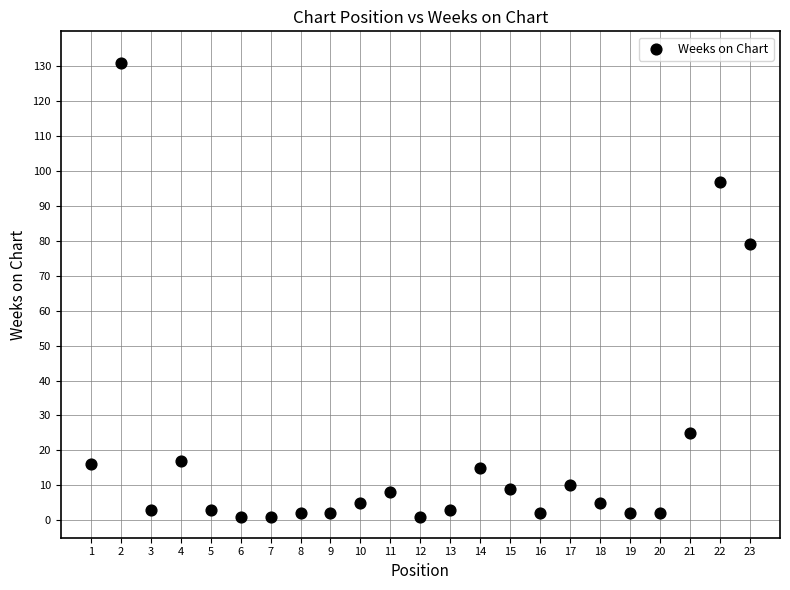

What Y value in the scatter plot is closest to 66?

79